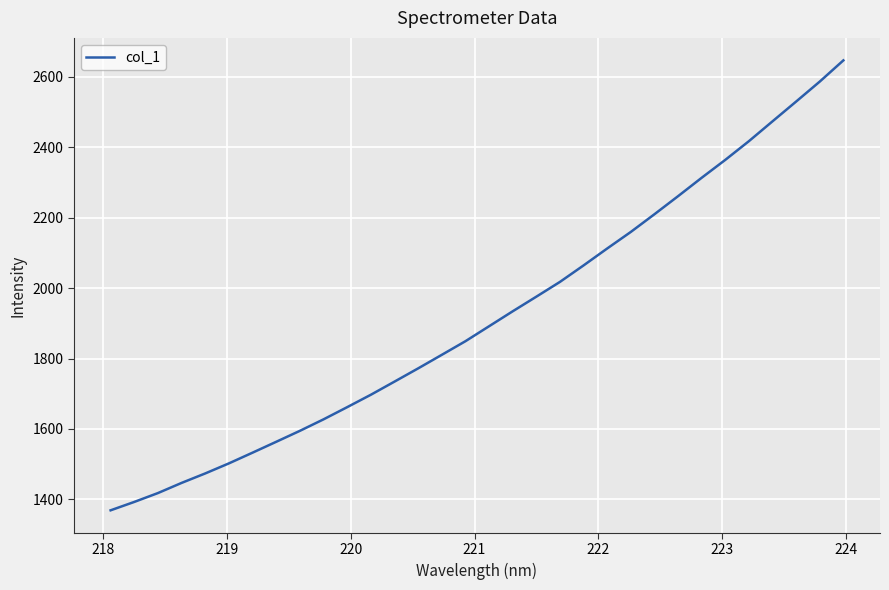

What is the difference between the maximum and minimum values?

1277.4